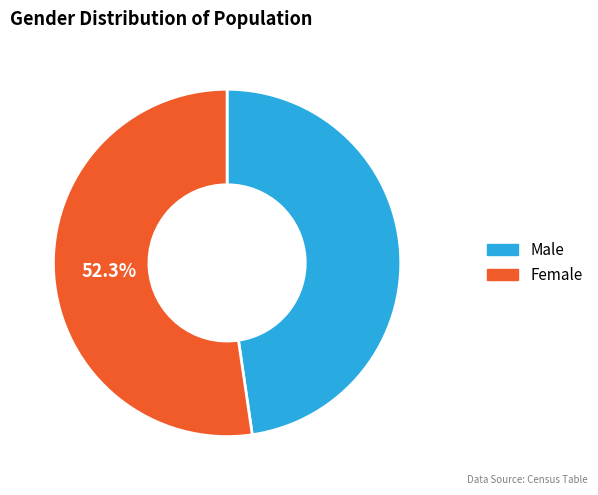

How many slices are in this pie chart?

2